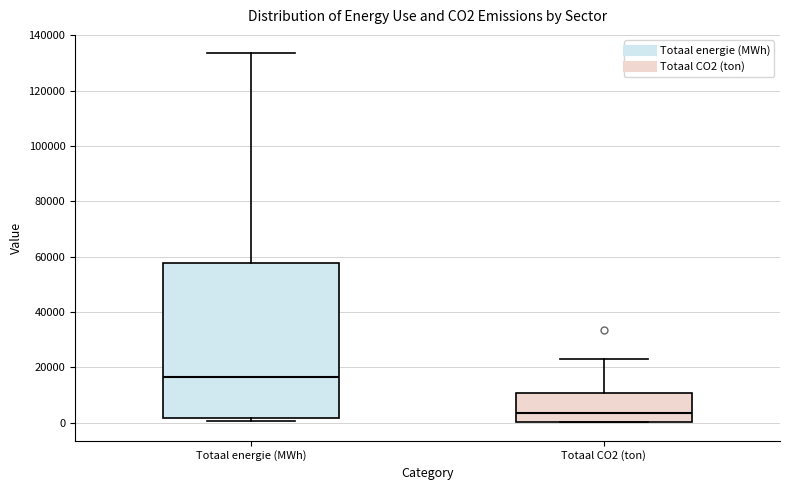

Which box is the tallest, from its lower edge to its upper edge?

Totaal energie (MWh)